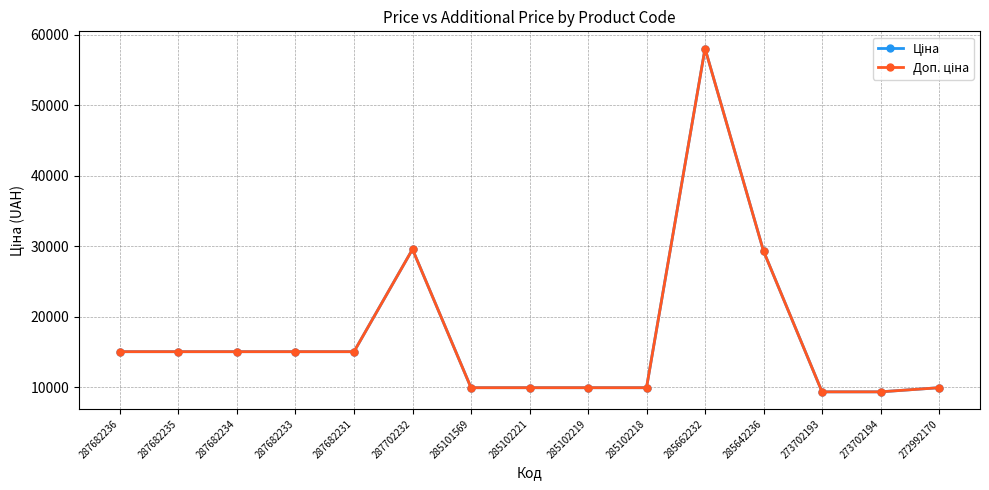

Does the chart have visible grid lines?

Yes